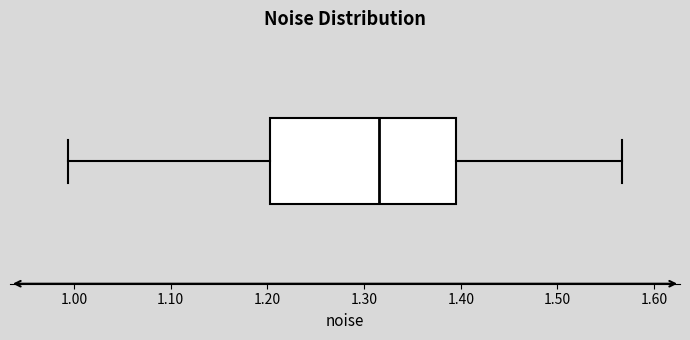

Read this box plot against the x-axis: the position of the median line, the range covered by the box, and the ends of both whiskers. The values are not printed on the chart, so give them approximately, as read against the axis.

median 1.32, box 1.20 to 1.40, whiskers 0.99 to 1.57